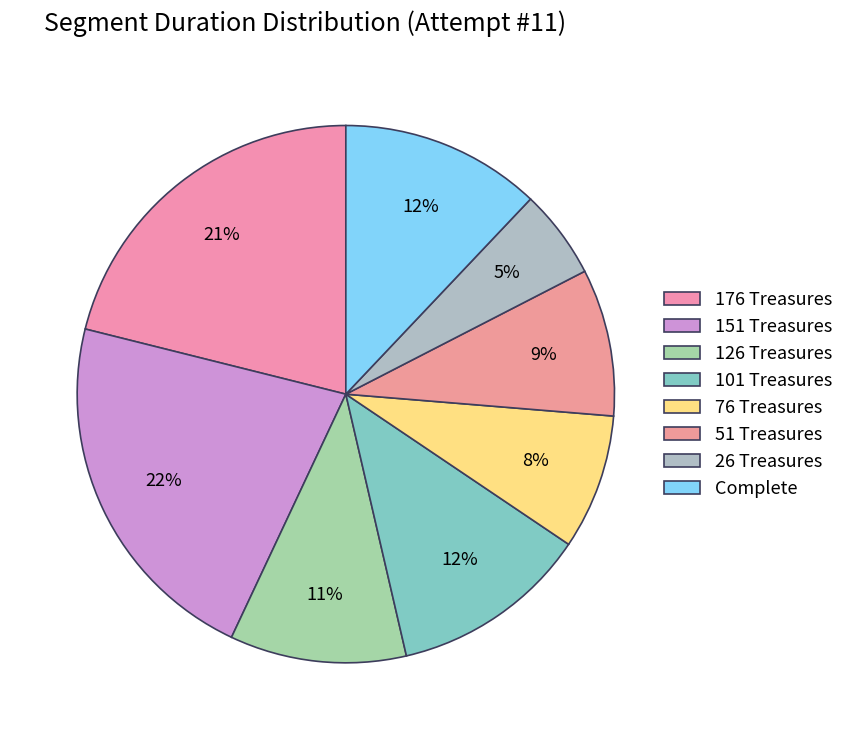

Which slice is the smallest?

26 Treasures